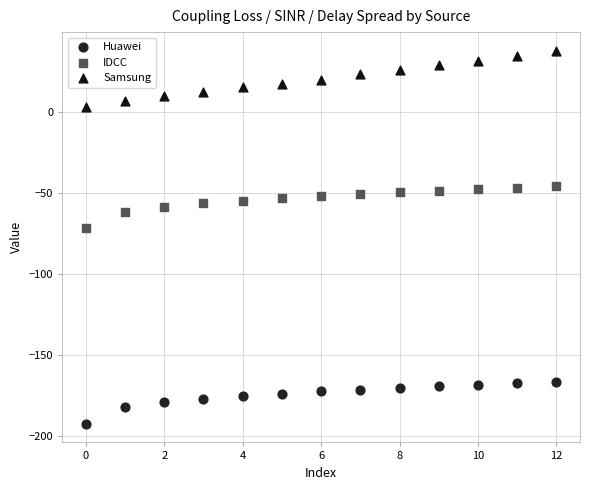

Which series has the widest spread of Y values?

Samsung